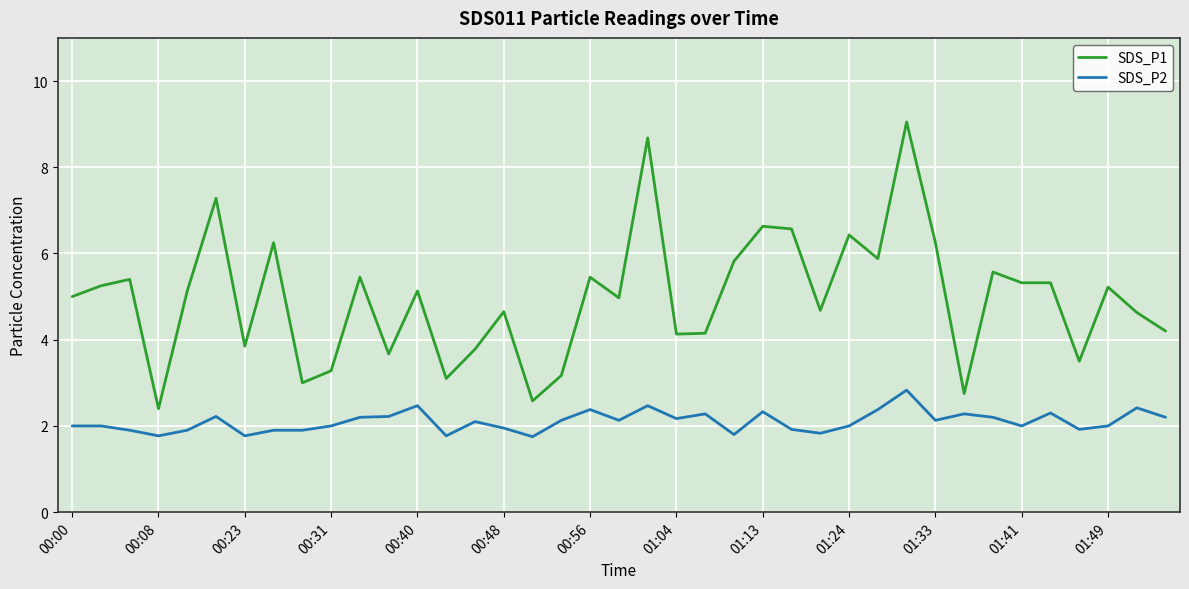

Which series has the largest total across all categories?

SDS_P1